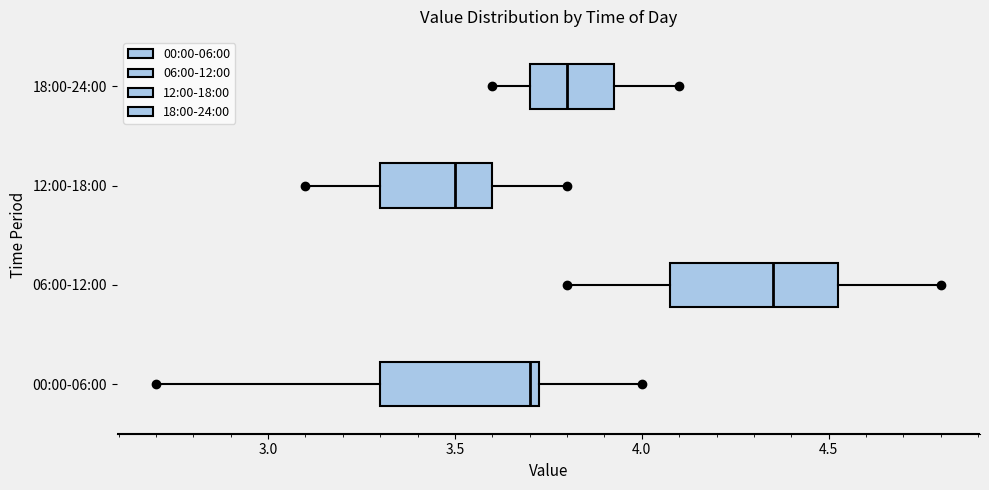

Which box has the furthest to the left median line?

12:00-18:00